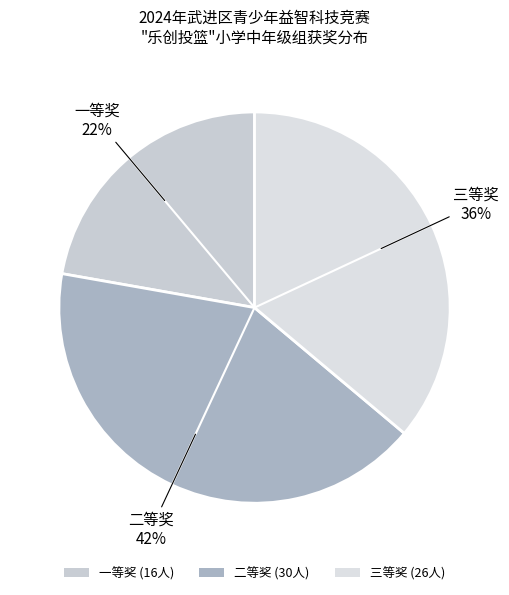

What is the change in value from 一等奖 to 二等奖?

+14